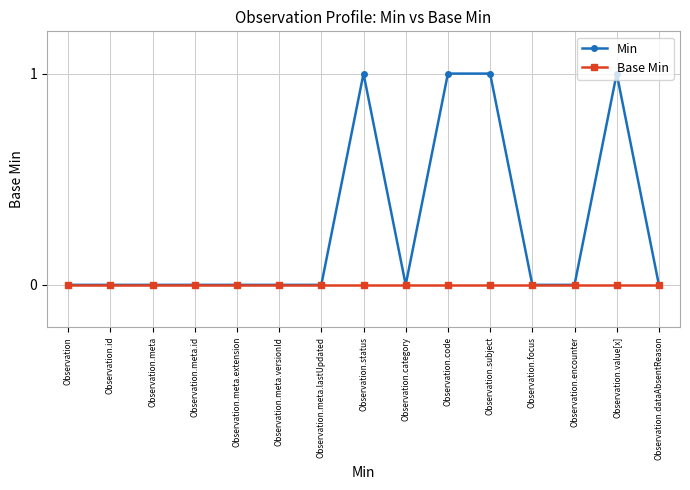

Count the number of data series in this chart.

2